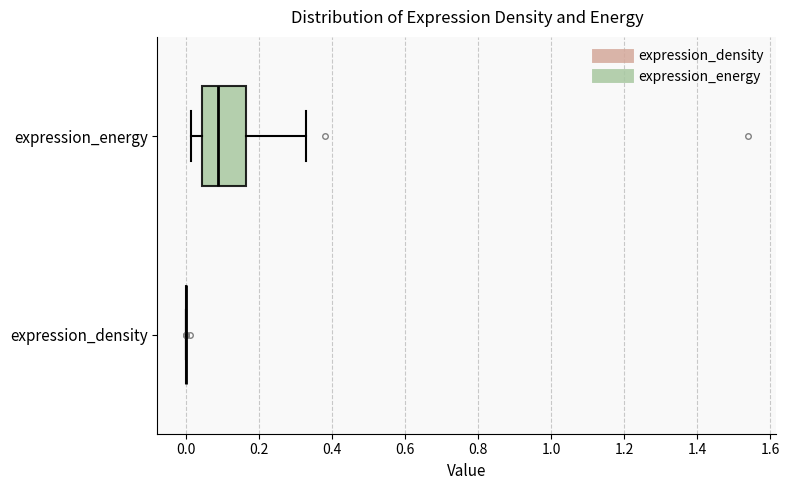

Comparing the boxes themselves (not the whiskers), which one is the widest?

expression_energy